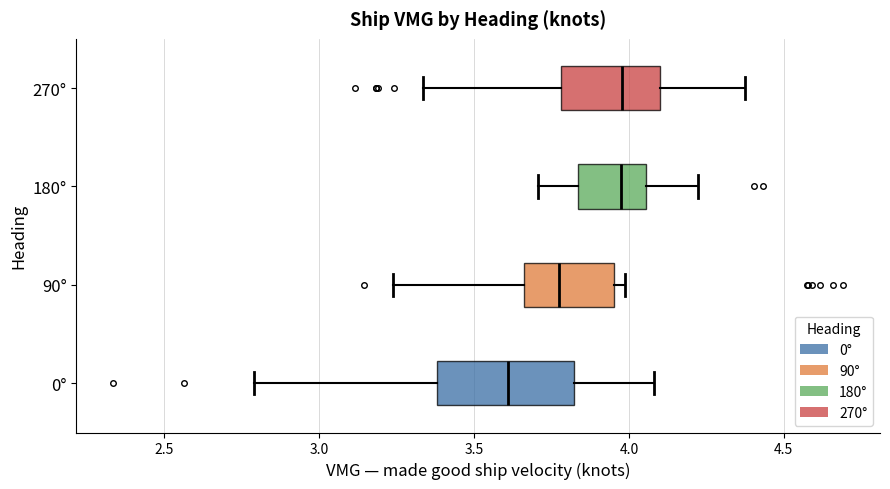

Reading bottom to top, read every box against the x-axis: the position of its median line, the range the box covers, and the ends of its whiskers. The values are not printed on the chart, so give them approximately, as read against the axis.

0°: median 3.60, box 3.40 to 3.80, whiskers 2.80 to 4.10
90°: median 3.75, box 3.65 to 3.95, whiskers 3.25 to 4.00
180°: median 4.00, box 3.85 to 4.05, whiskers 3.70 to 4.20
270°: median 4.00, box 3.80 to 4.10, whiskers 3.35 to 4.35